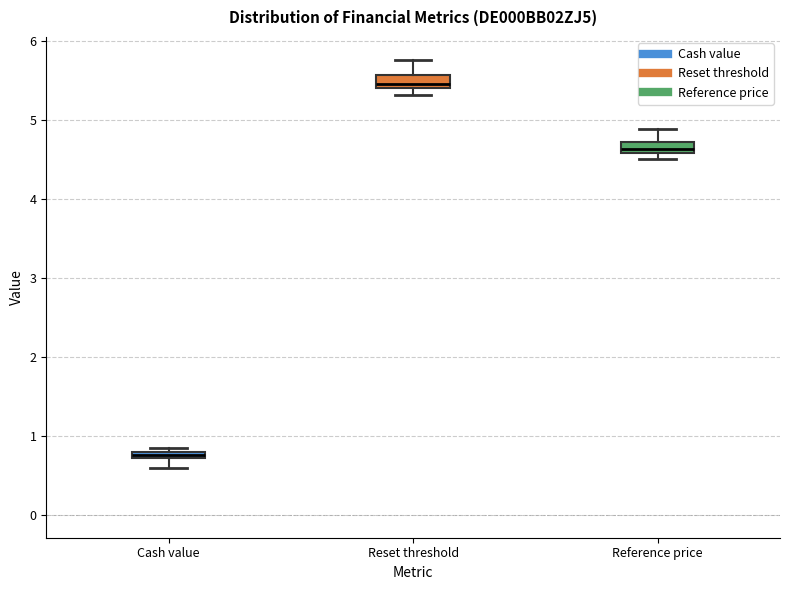

Where does the upper whisker of the box for Reference price end on the y-axis? The values are not printed on the chart, so give them approximately, as read against the axis.

4.9